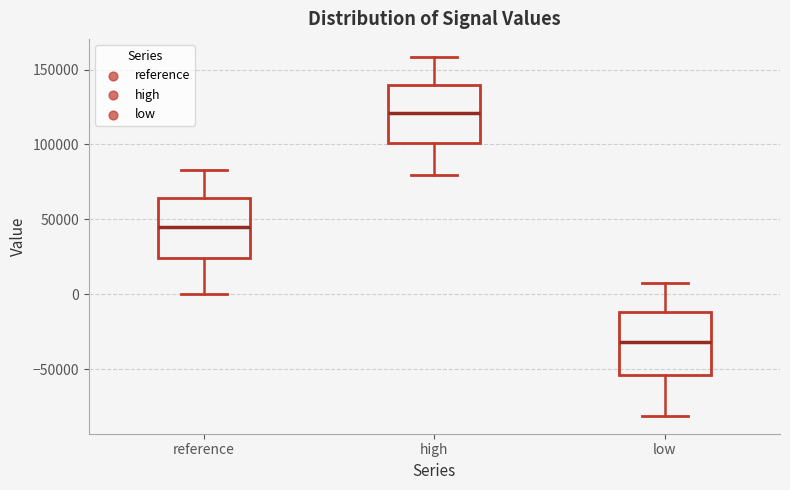

Reading left to right, transcribe this box plot: for each box, give where its median line is, the range the box spans, and where its two whiskers end, as read against the y-axis. The values are not printed on the chart, so give them approximately, as read against the axis.

reference: median 45000, box 25000 to 65000, whiskers 0 to 85000
high: median 120000, box 100000 to 140000, whiskers 80000 to 160000
low: median -30000, box -55000 to -10000, whiskers -80000 to 10000